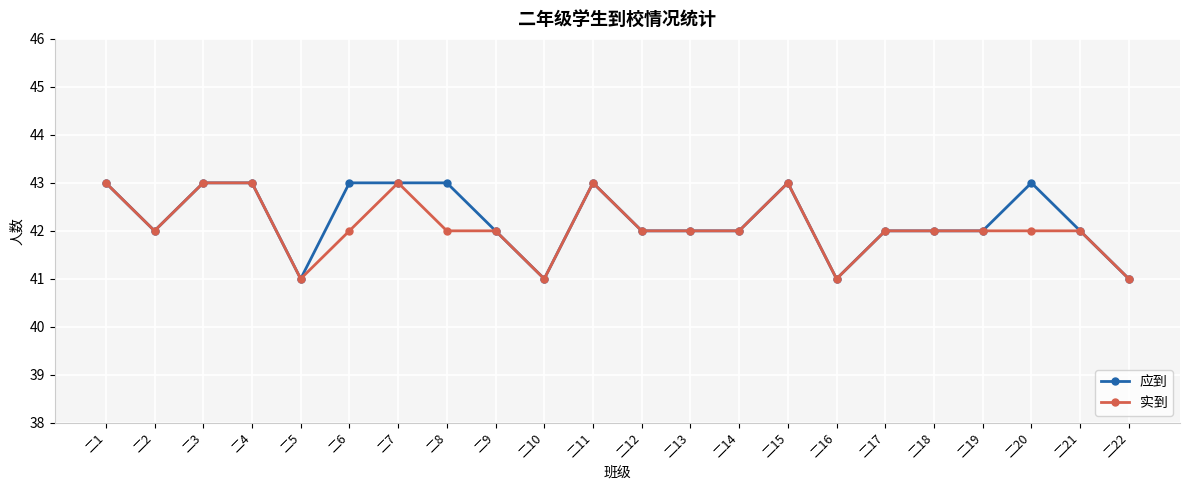

What is the sum of all 实到 values?

926